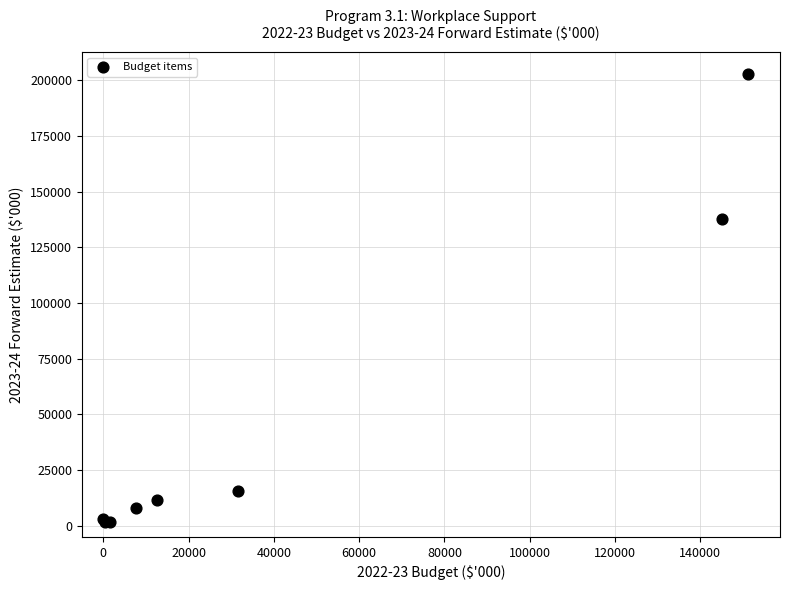

What Y value in the scatter plot is closest to 102090?

137785